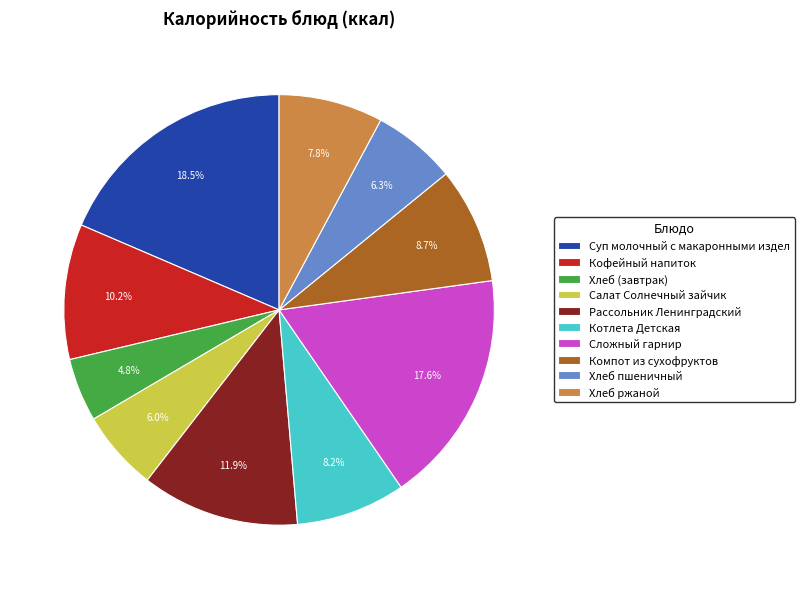

What percentage is the Компот из сухофруктов slice, to the nearest percent?

9%